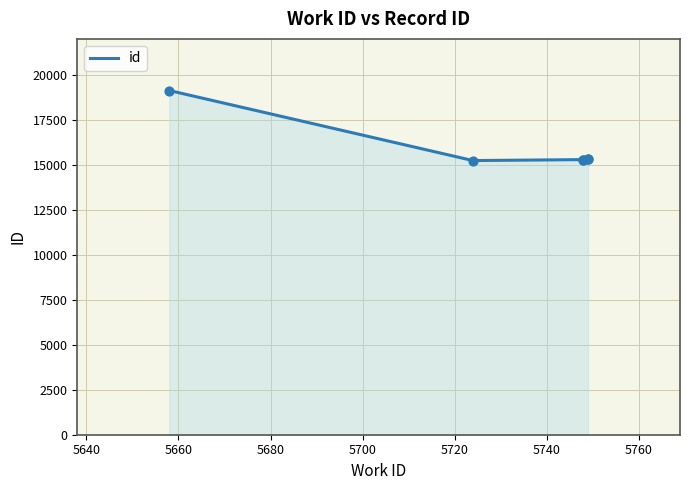

What is the ratio of the value at 5640 to the value at 5720?

1.0